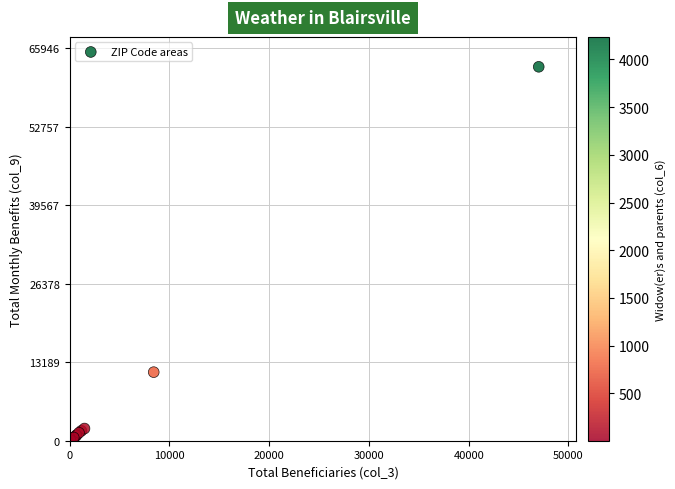

What Y value in the scatter plot is closest to 31421?

11517